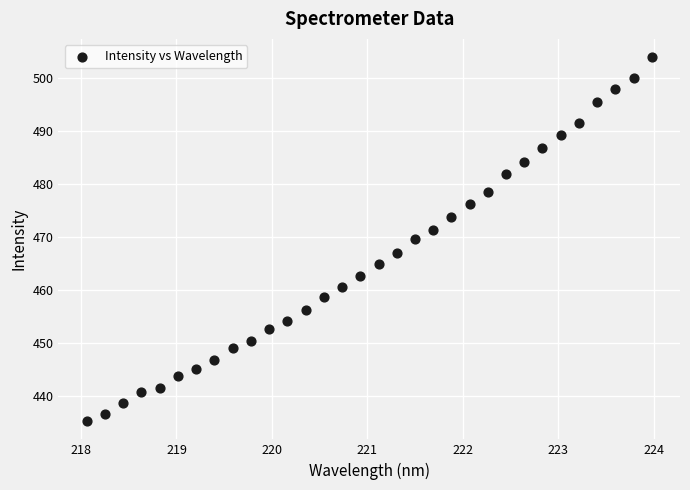

What is the range of X values (max minus min)?

5.9